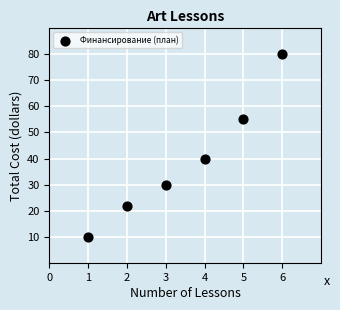

What is the range of Y values (max minus min)?

70